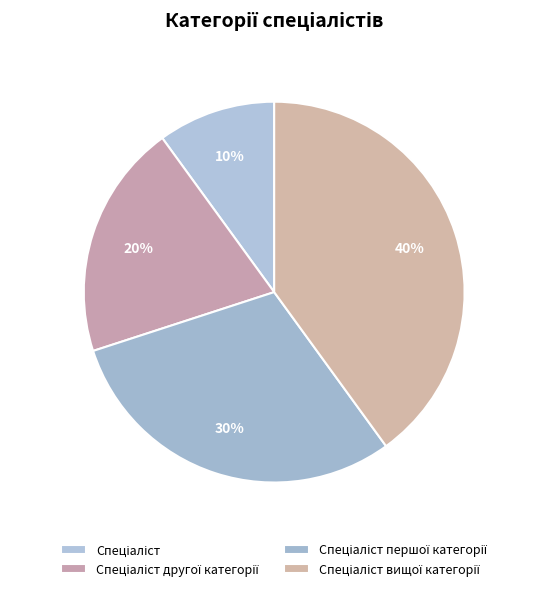

Count the number of slices in the pie.

4